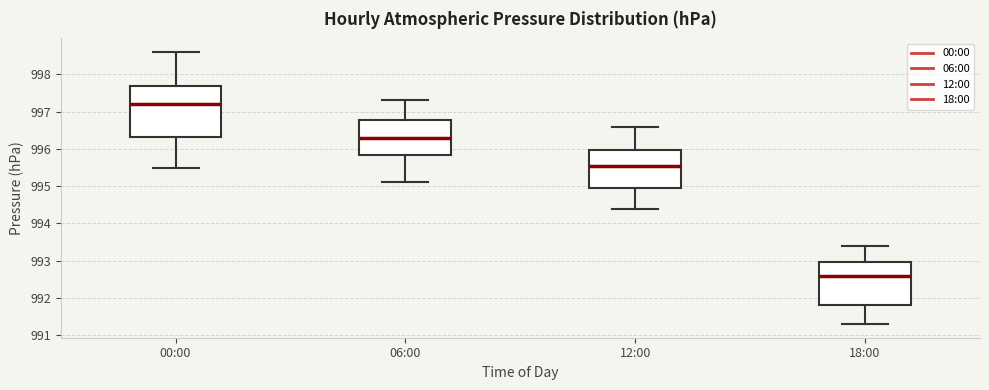

Which box has the highest median line?

00:00